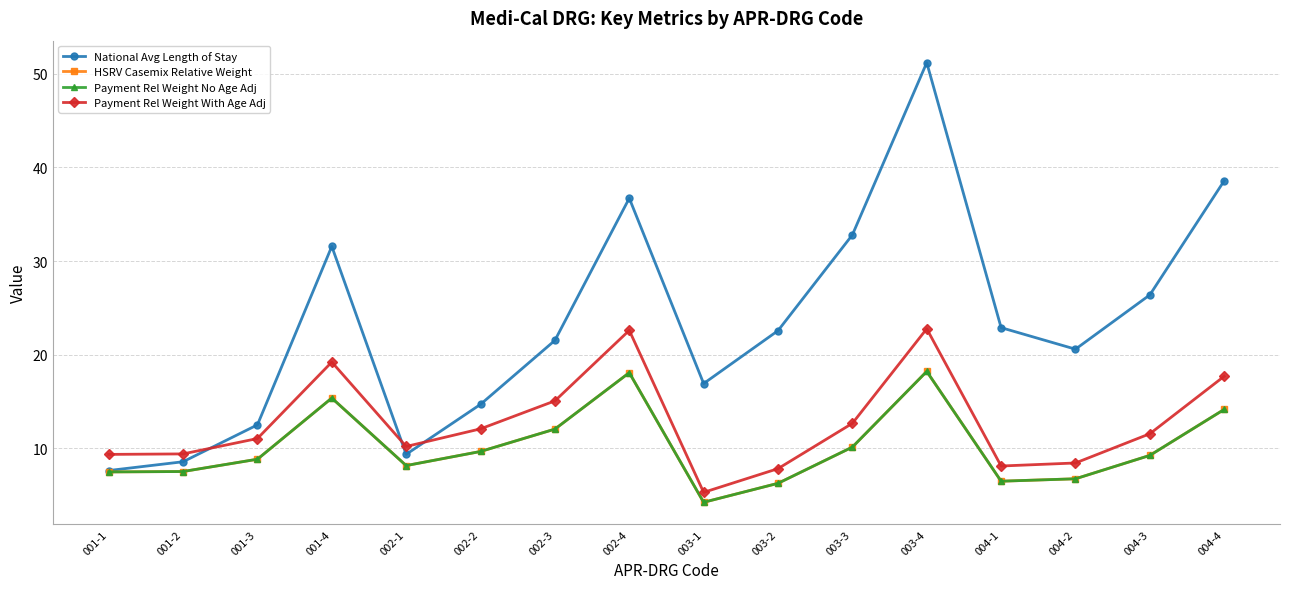

Which category has the highest value in the Payment Rel Weight No Age Adj series?

003-4